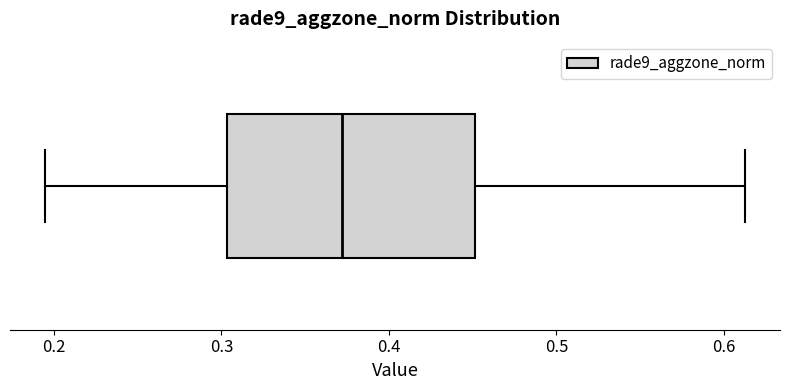

Transcribe this box plot: give where the median line is, the range the box spans, and where the two whiskers end, as read against the x-axis. The values are not printed on the chart, so give them approximately, as read against the axis.

median 0.37, box 0.30 to 0.45, whiskers 0.19 to 0.61